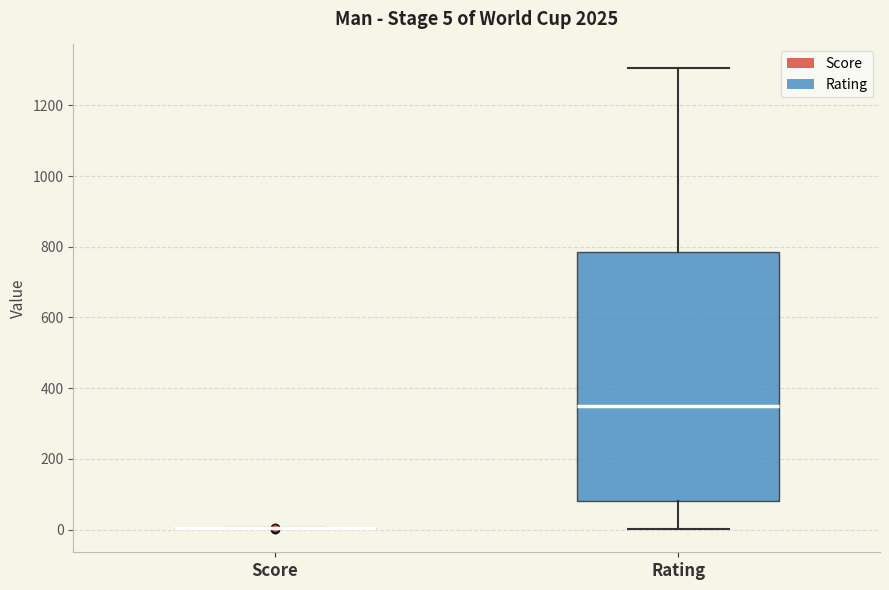

Which box is the tallest, from its lower edge to its upper edge?

Rating